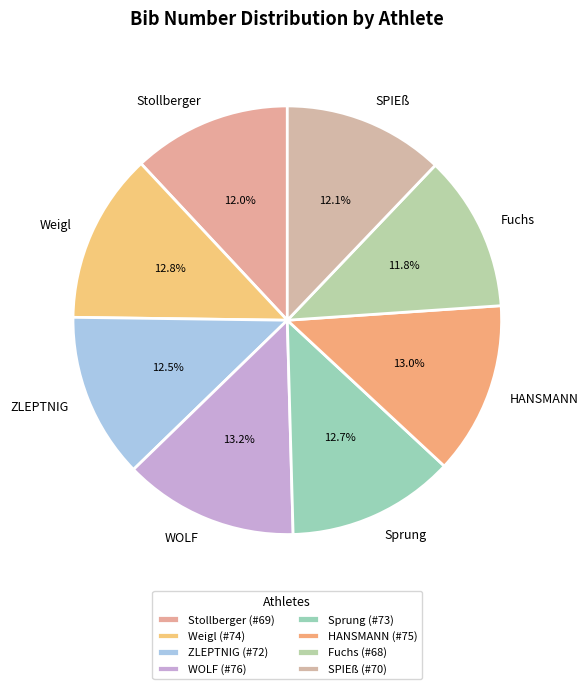

Does Sprung represent more than half of the total?

No